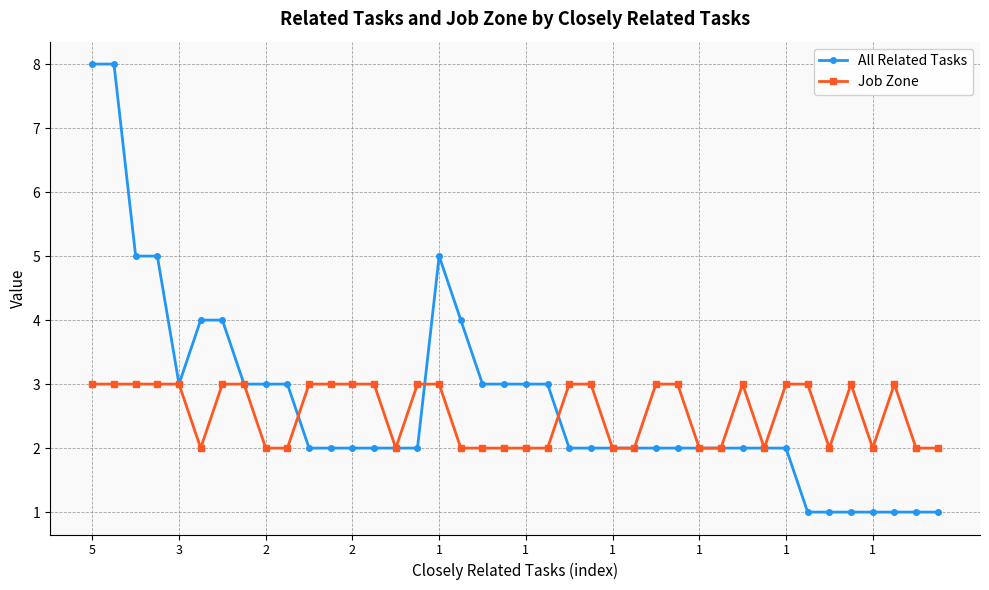

True or false: Job Zone has more than 0 points higher than both neighbors.

True